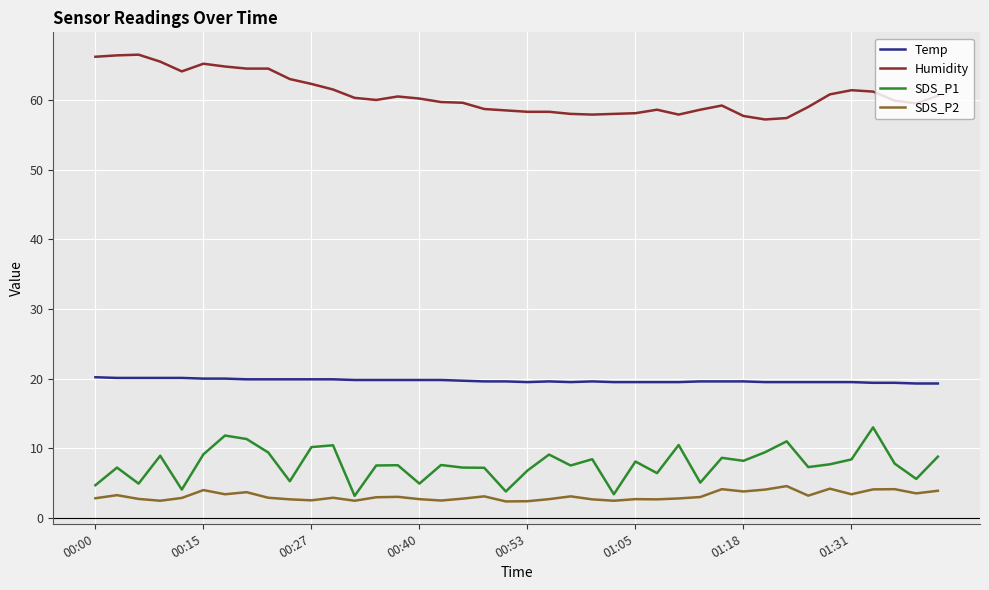

List the series in order of their peak value, highest first.

Humidity, Temp, SDS_P1, SDS_P2